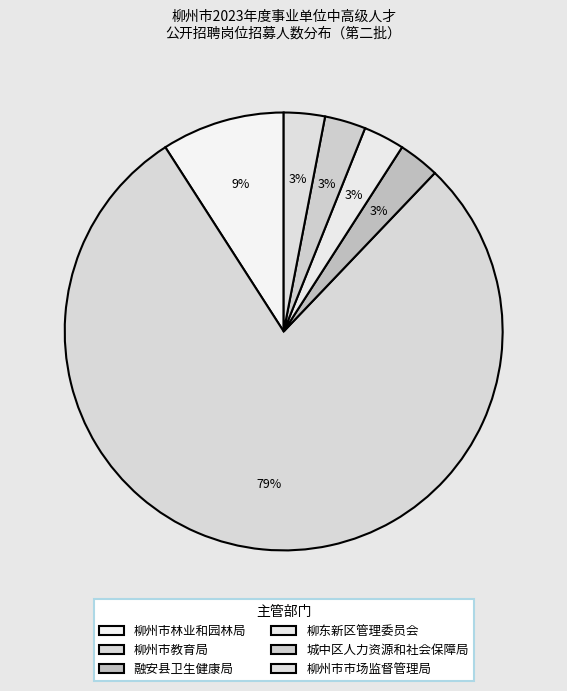

Is it true that 柳东新区管理委员会 is 1% of the pie?

False